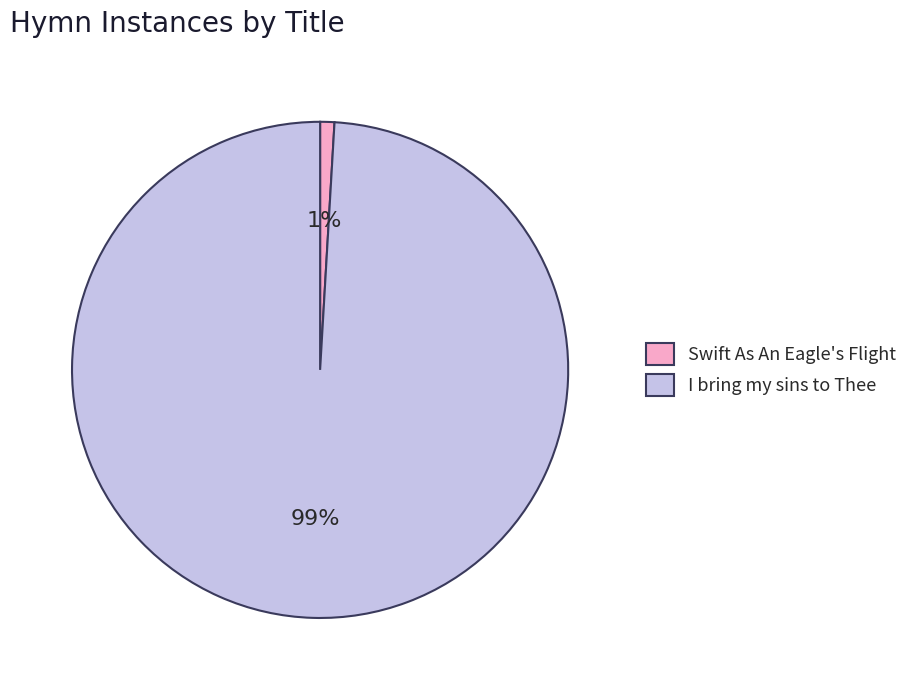

Rank the categories by value from lowest to highest.

Swift As An Eagle's Flight, I bring my sins to Thee